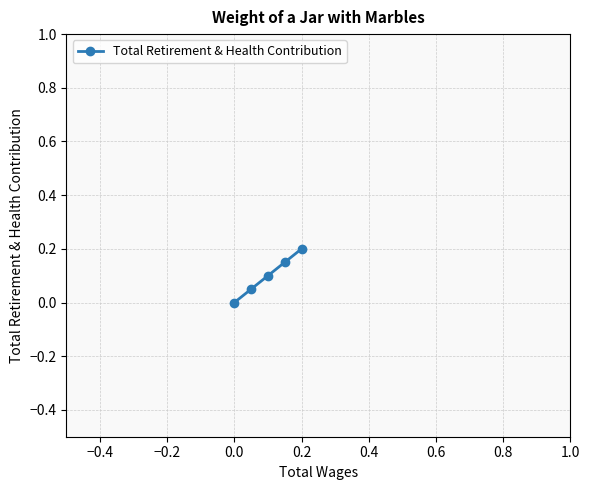

What is the value of the 3rd point from the left?

0.1